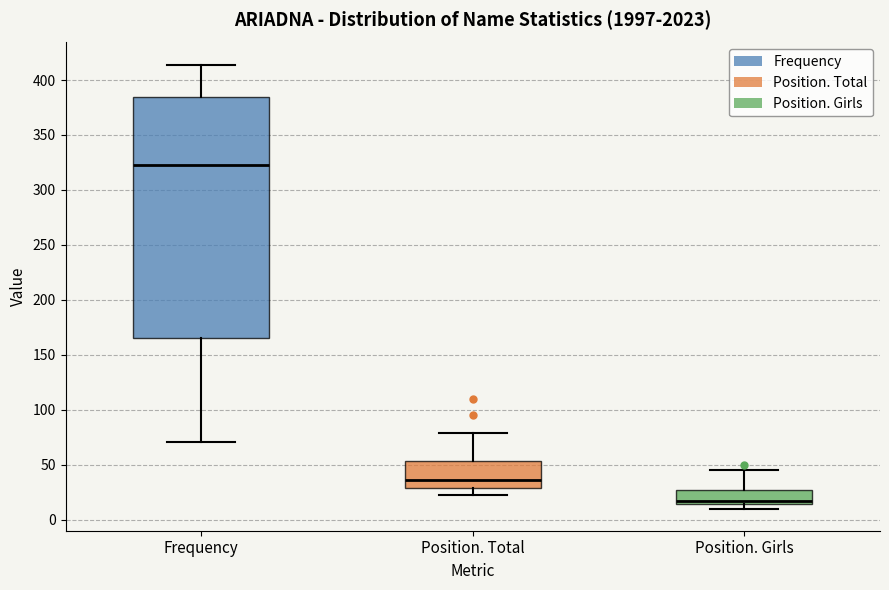

Reading left to right, read every box against the y-axis: the position of its median line, the range the box covers, and the ends of its whiskers. The values are not printed on the chart, so give them approximately, as read against the axis.

Frequency: median 325, box 165 to 385, whiskers 70 to 415
Position. Total: median 35, box 30 to 55, whiskers 20 to 80
Position. Girls: median 15 (just above the box's lower edge), box 15 to 25, whiskers 10 to 45